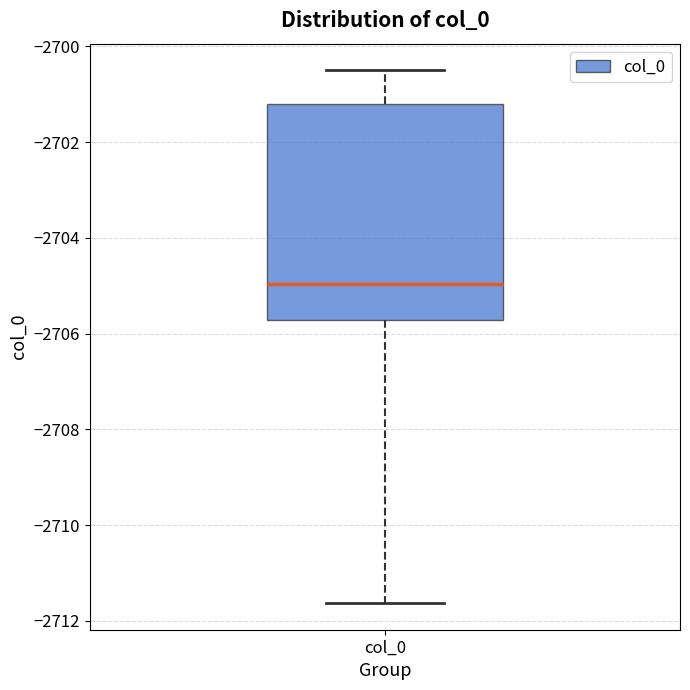

Read this box plot against the y-axis: the position of the median line, the range covered by the box, and the ends of both whiskers. The values are not printed on the chart, so give them approximately, as read against the axis.

median -2705.0, box -2705.8 to -2701.2, whiskers -2711.6 to -2700.4